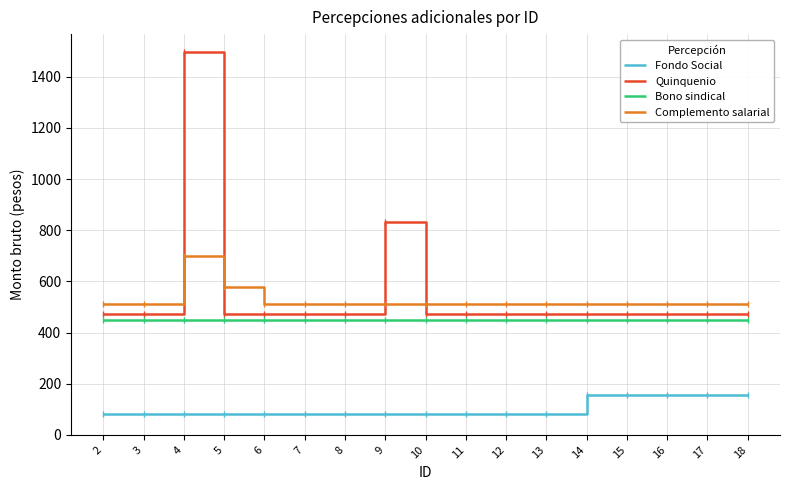

Rank the series by their maximum value, from highest to lowest.

Quinquenio, Complemento salarial, Bono sindical, Fondo Social